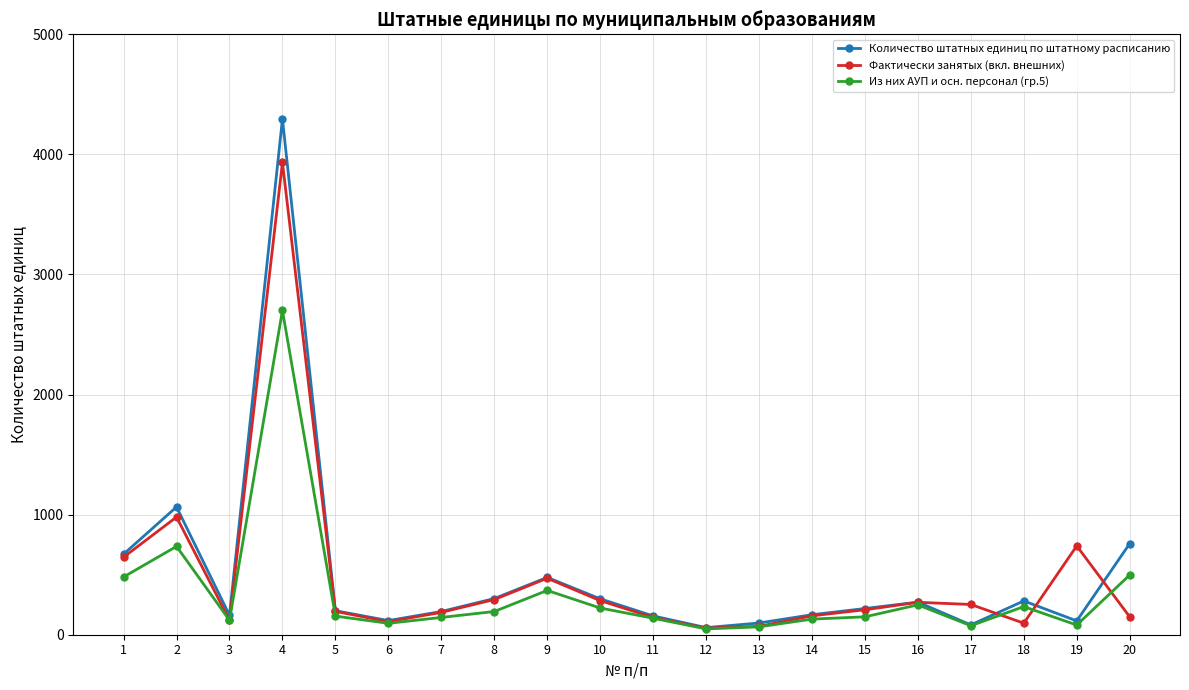

How many lines are shown in the chart?

3